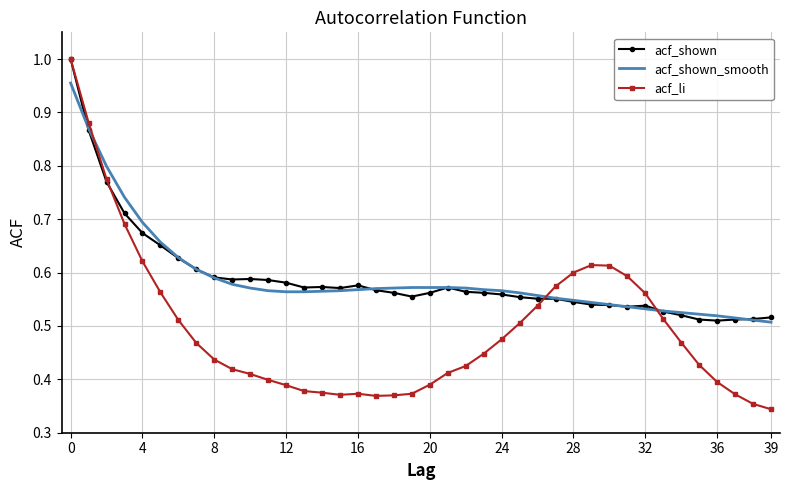

At which label is acf_shown closest to 0?

36